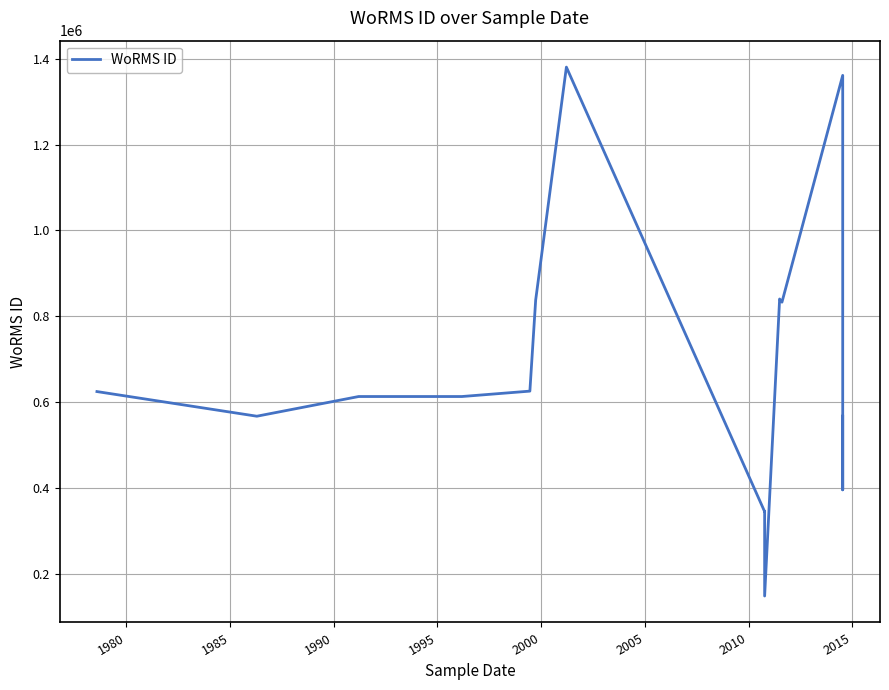

How many lines are shown in the chart?

1